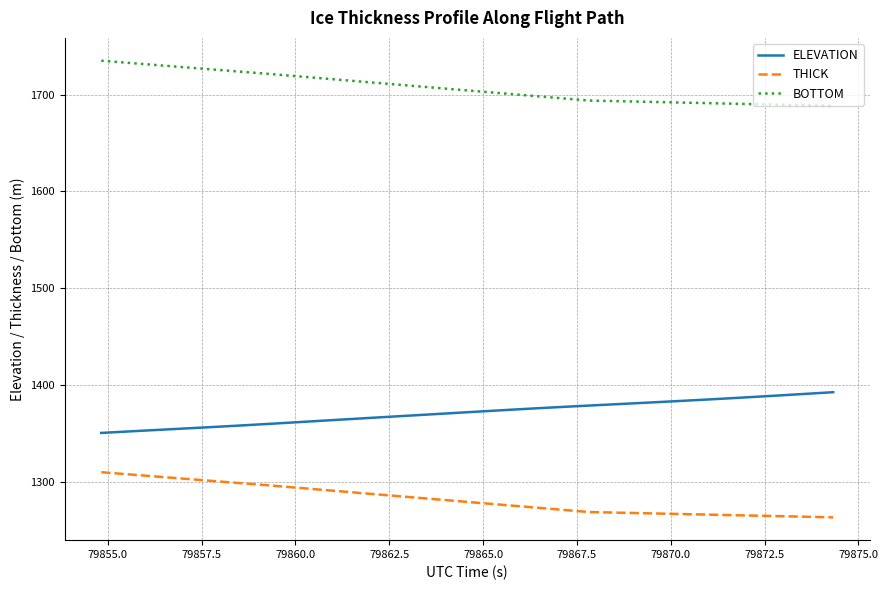

List the series in order of their overall mean, lowest first.

THICK, ELEVATION, BOTTOM